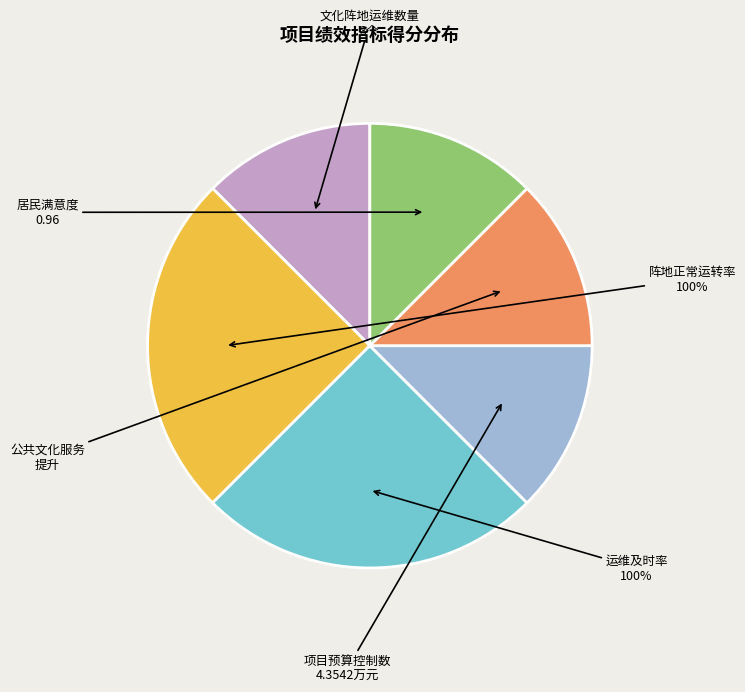

Which slice is the largest?

阵地正常运转率
100%